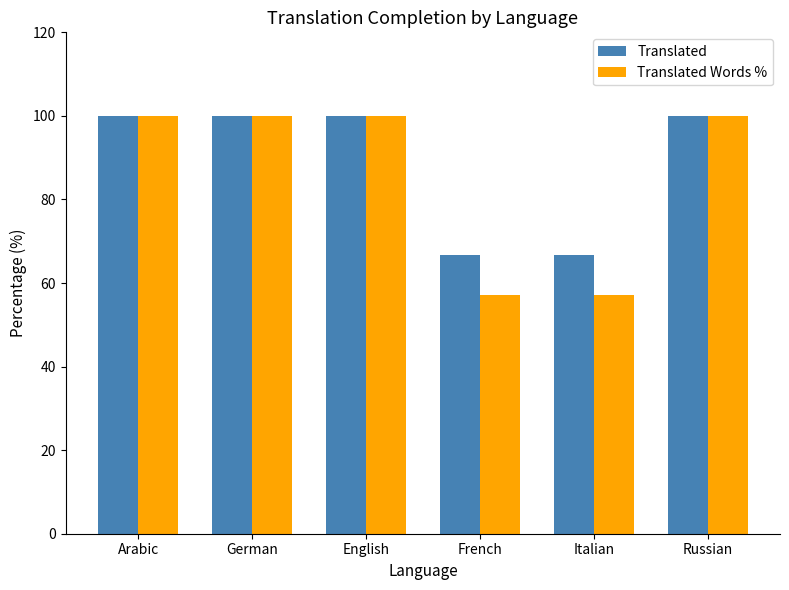

What is the label of the 2nd bar from the left?

German